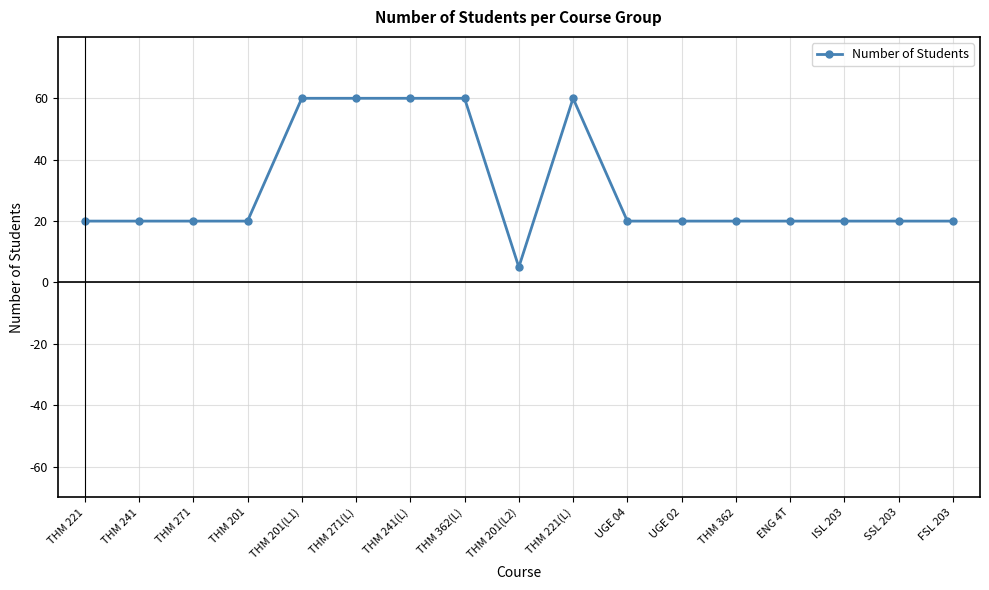

What is the ratio of the value at THM 362 to the value at THM 201(L1)?

0.3